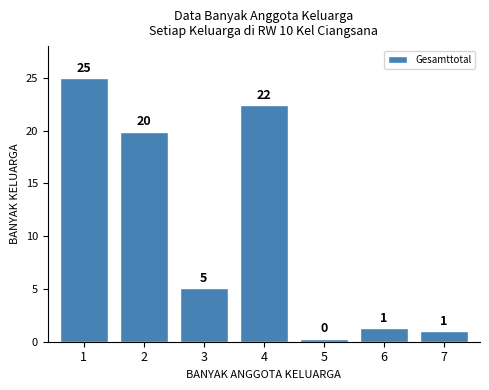

Approximately how many times larger is the value at 2 compared to 3?

3.9